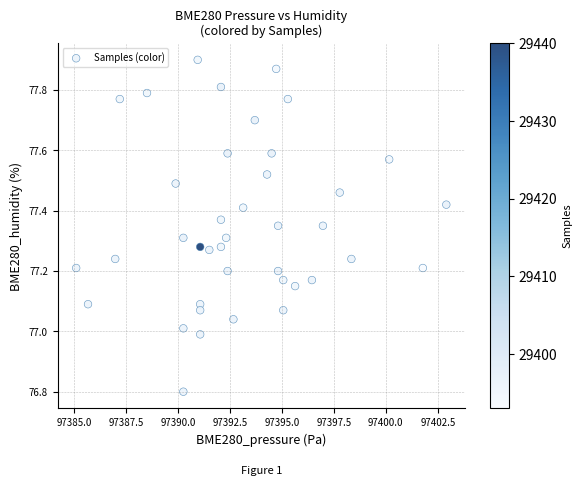

What is the range of Y values (max minus min)?

1.1